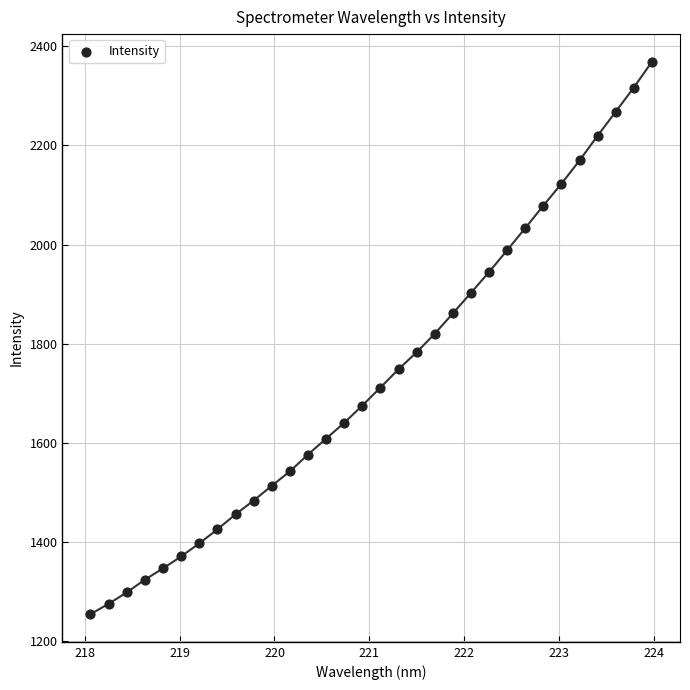

What is the range of X values (max minus min)?

5.9